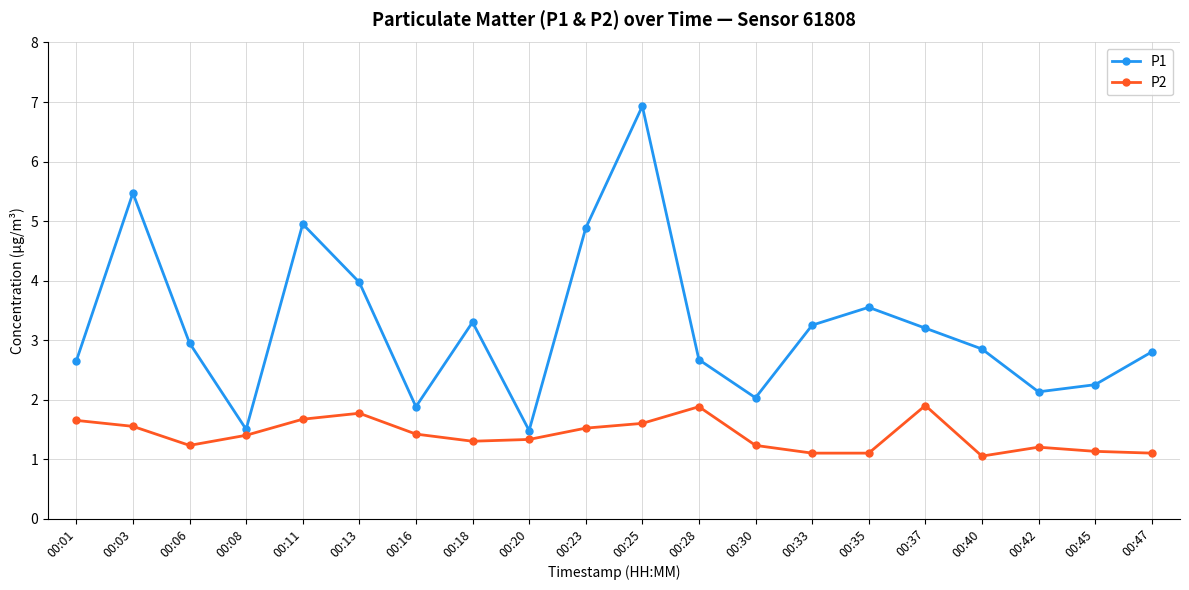

Where is the first local maximum for P1?

00:03